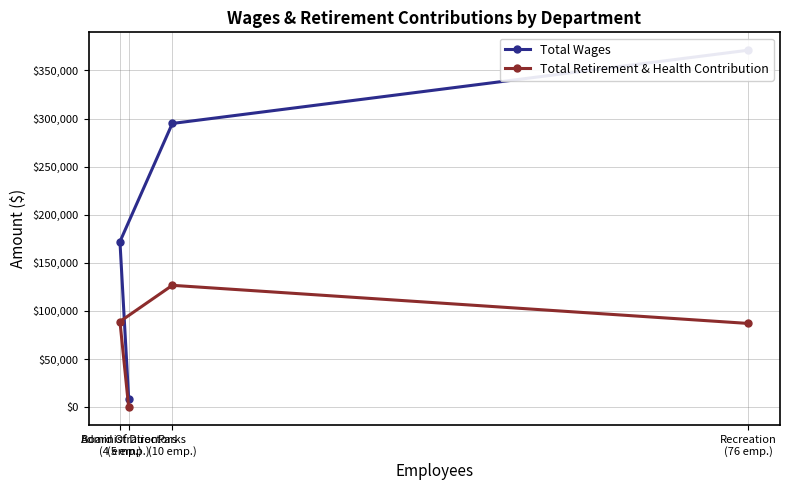

What is the maximum value for Total Retirement & Health Contribution?

126651